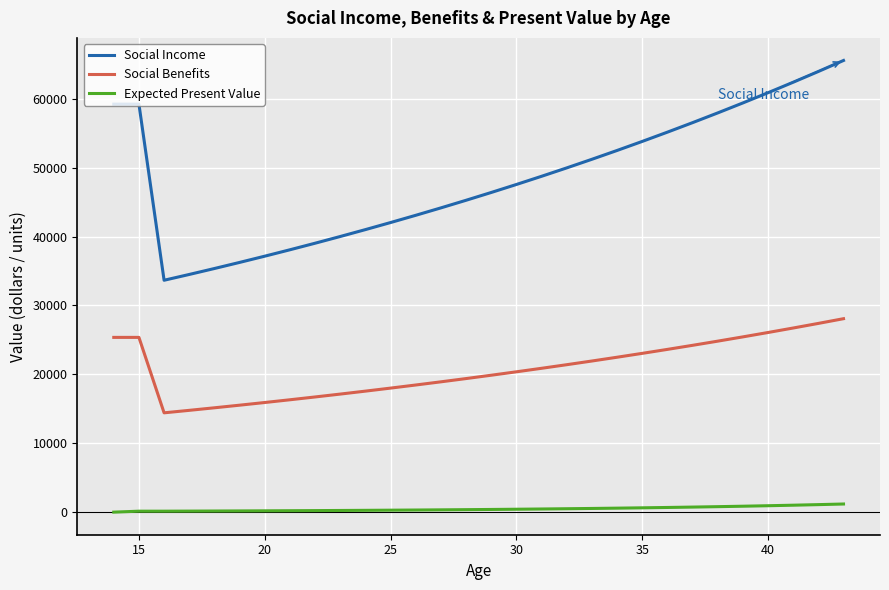

True or false: Social Income and Expected Present Value intersect in this chart.

False